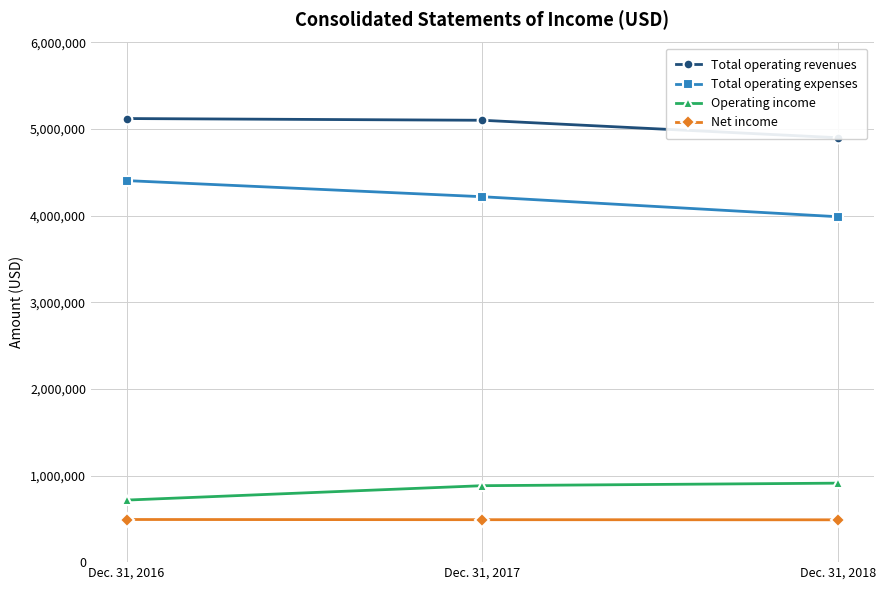

What are all the series names shown in the legend?

Total operating revenues, Total operating expenses, Operating income, Net income